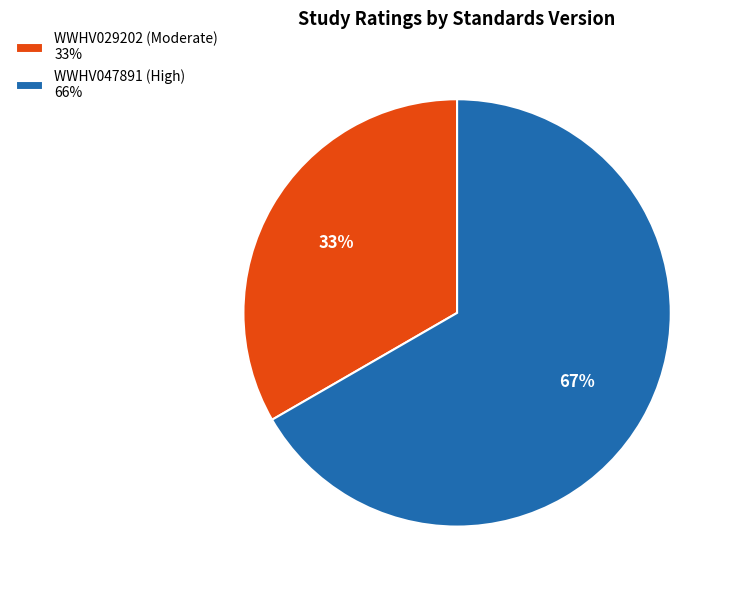

How many slices are in this pie chart?

2